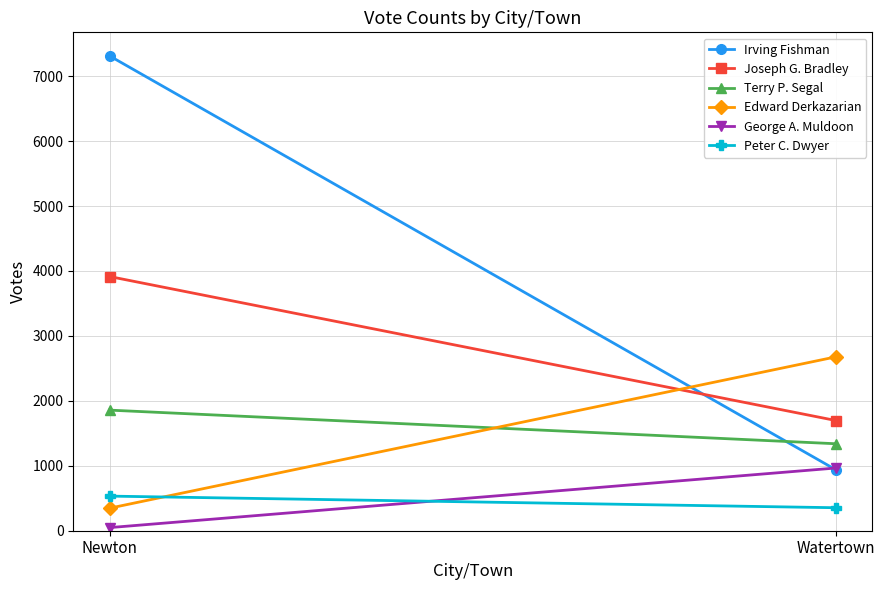

Which series has the largest total across all categories?

Irving Fishman